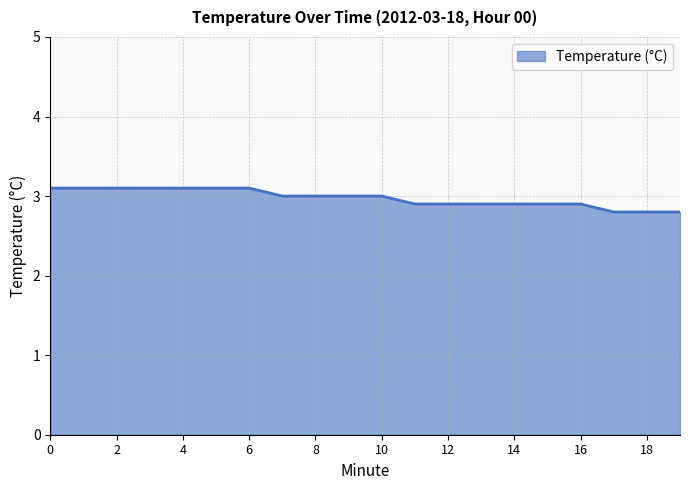

What is the average value?

3.0